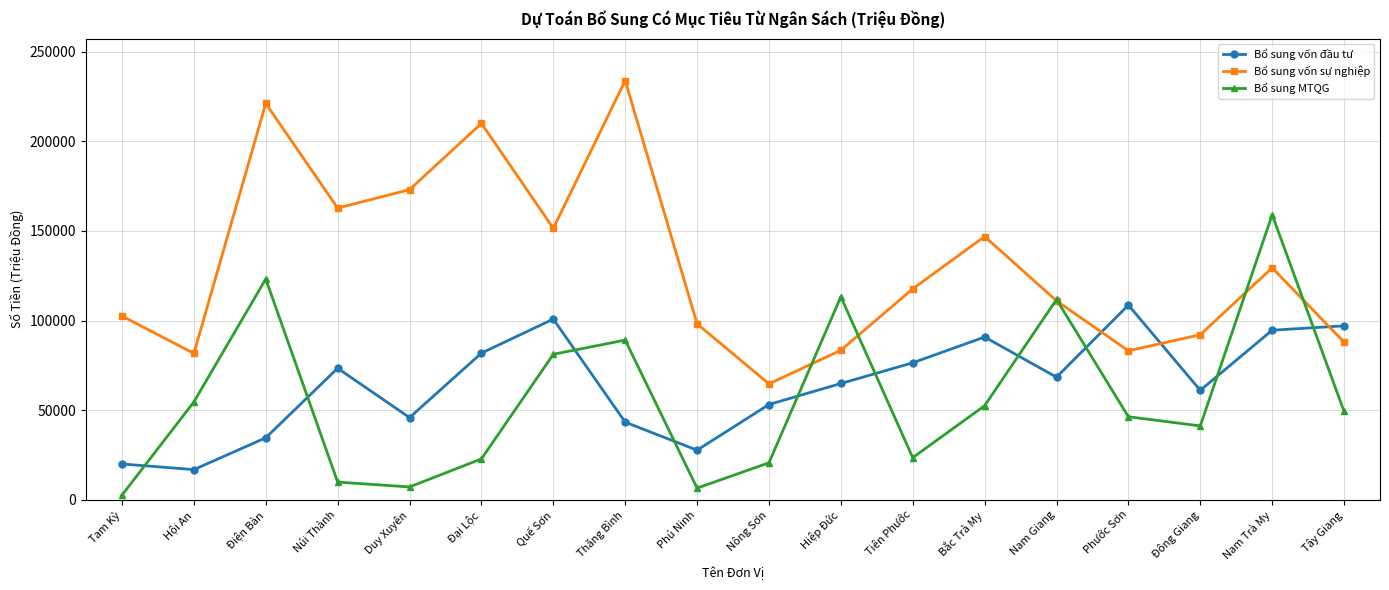

List the series in order of their peak value, highest first.

Bổ sung vốn sự nghiệp, Bổ sung MTQG, Bổ sung vốn đầu tư